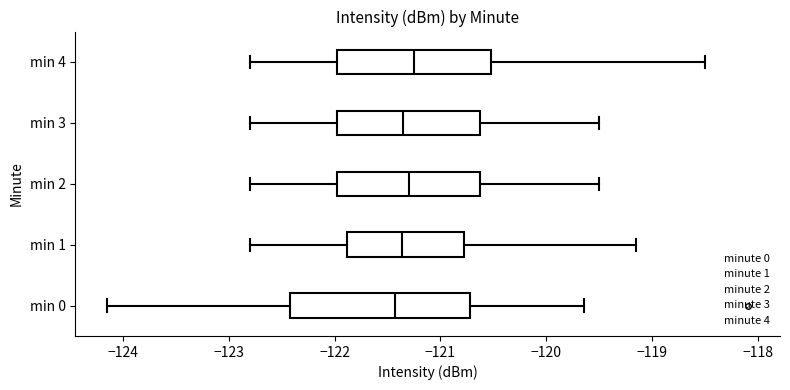

Comparing the boxes themselves (not the whiskers), which one is the widest?

min 0